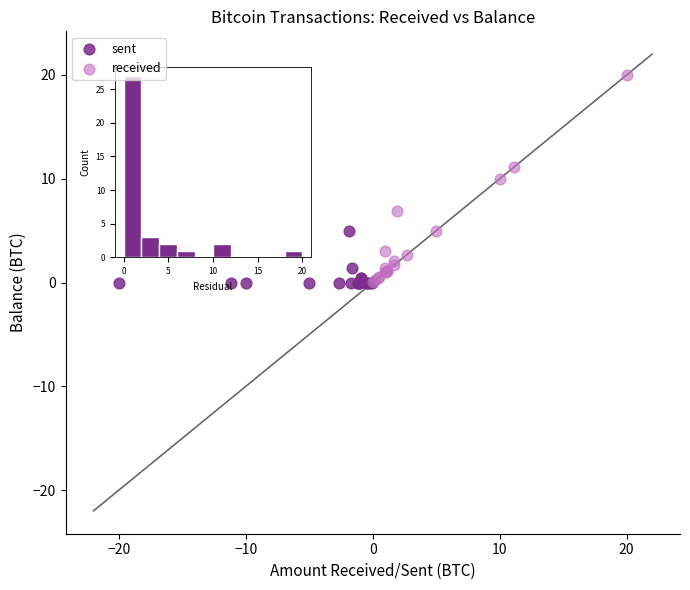

Which series contains the highest Y value?

received